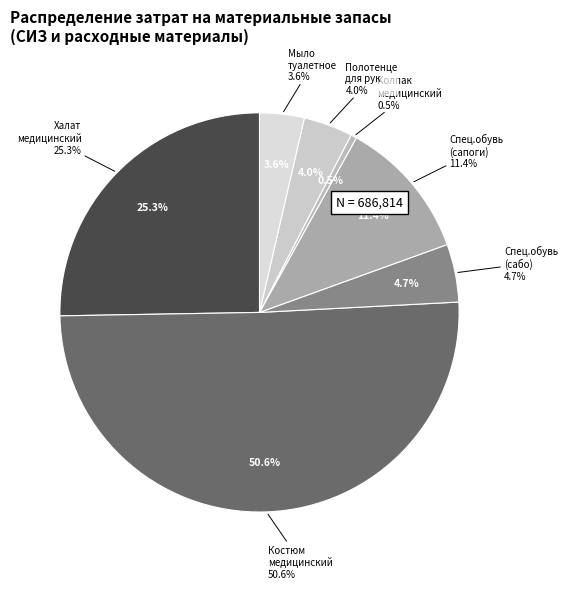

What is the change in value from Спец.обувь (сабо) to Полотенце для рук?

-4960